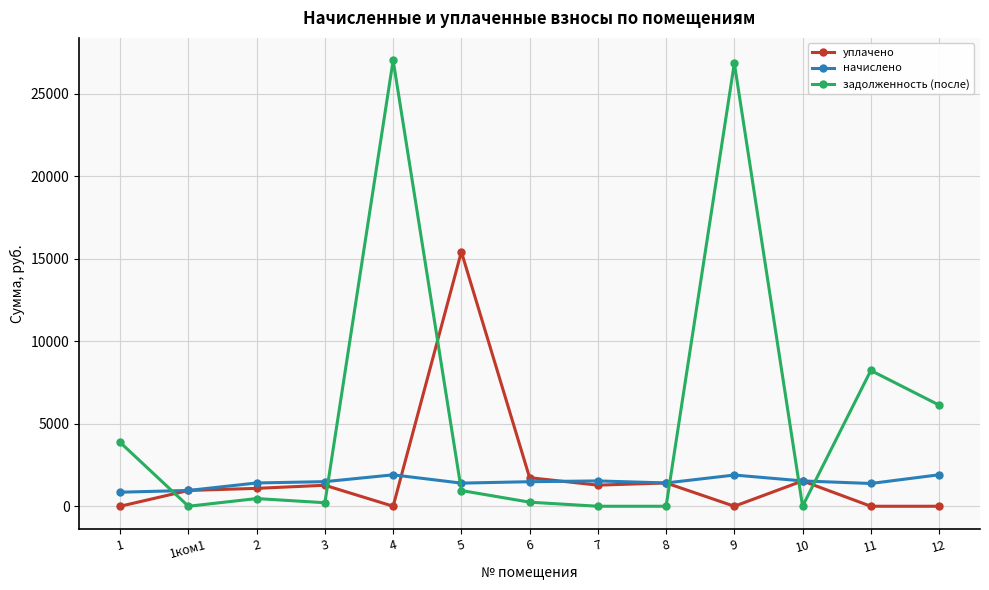

Between 1 and 1ком1, which series saw the biggest shift?

задолженность (после)